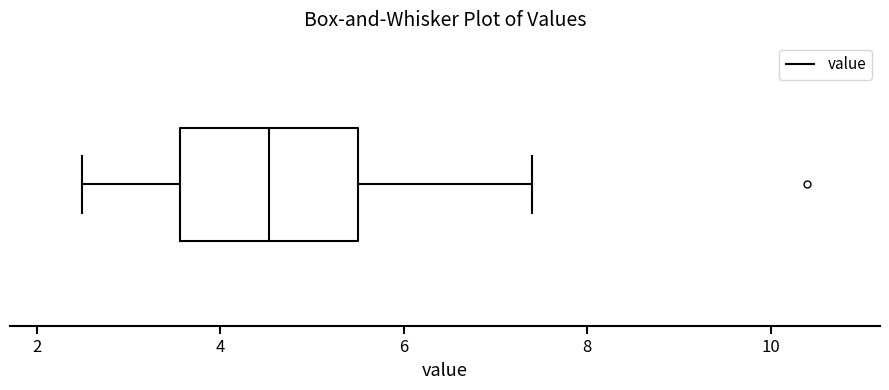

Where is the left edge of the box on the x-axis? The values are not printed on the chart, so give them approximately, as read against the axis.

3.6